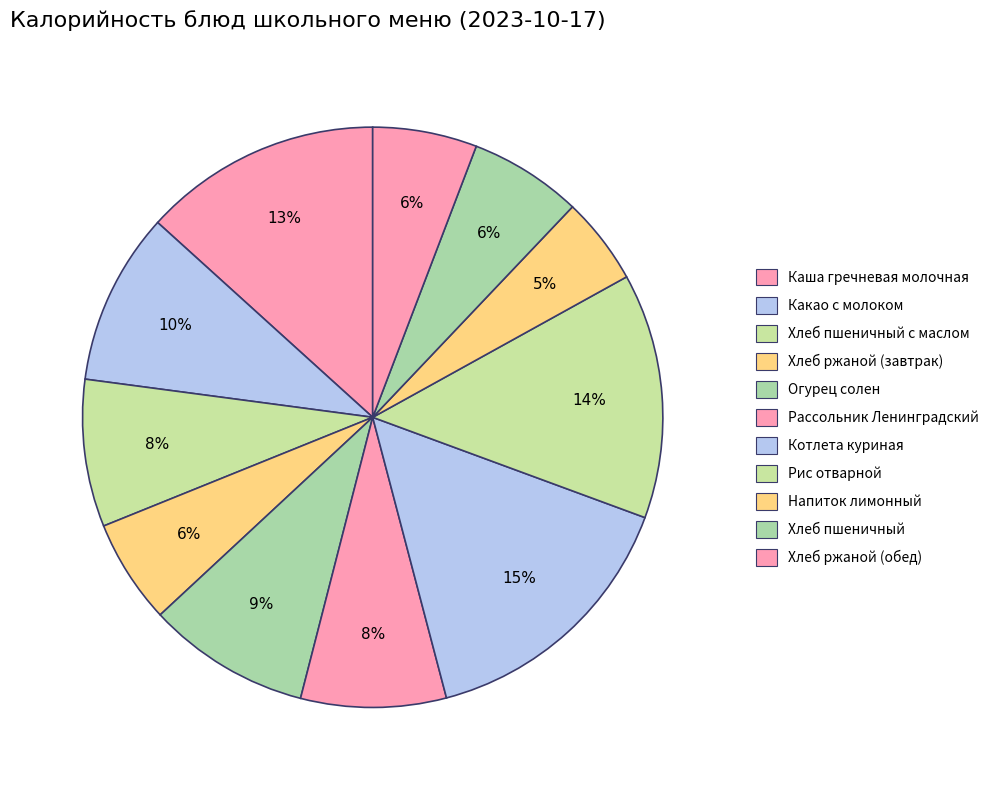

Is the sum of Напиток лимонный and Хлеб ржаной (завтрак) greater than half?

No